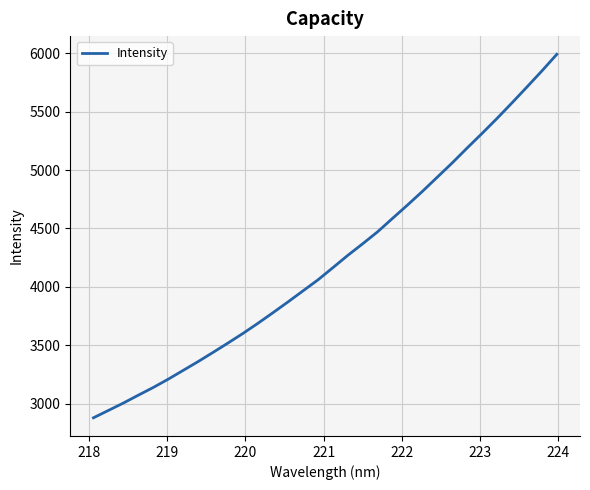

What is the difference between the maximum and minimum values?

3114.4